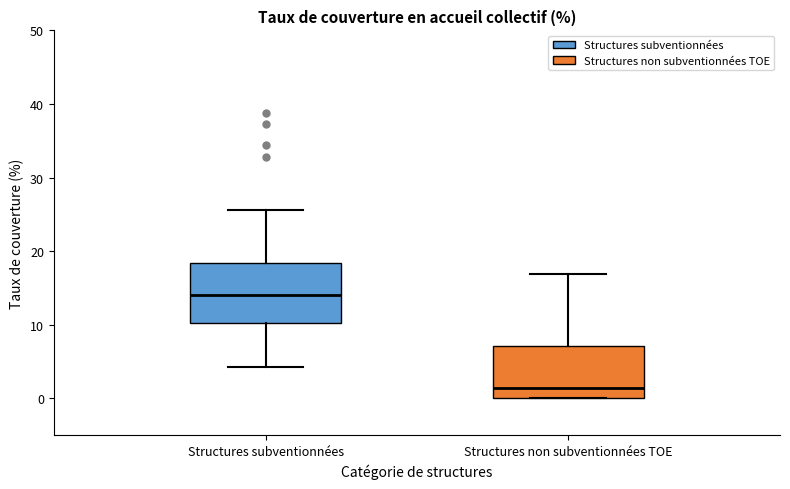

Where is the upper edge of the box for Structures non subventionnées TOE on the y-axis? The values are not printed on the chart, so give them approximately, as read against the axis.

7